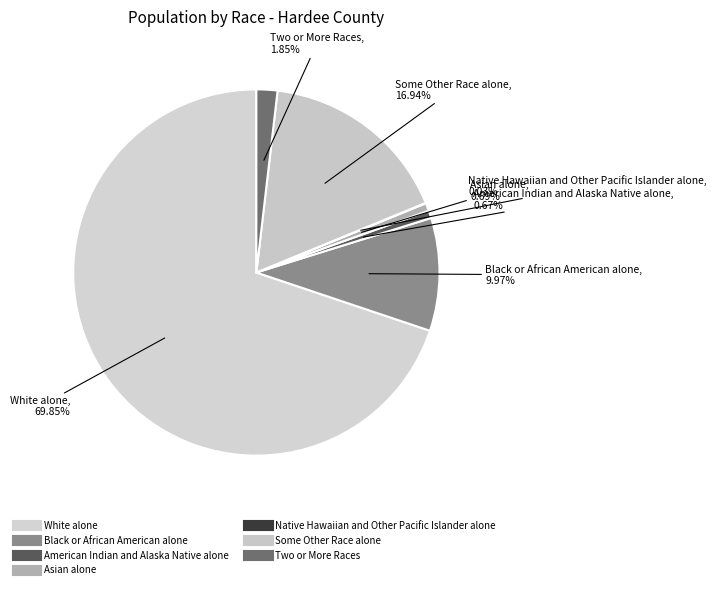

What percentage is the Asian alone slice, to the nearest percent?

1%